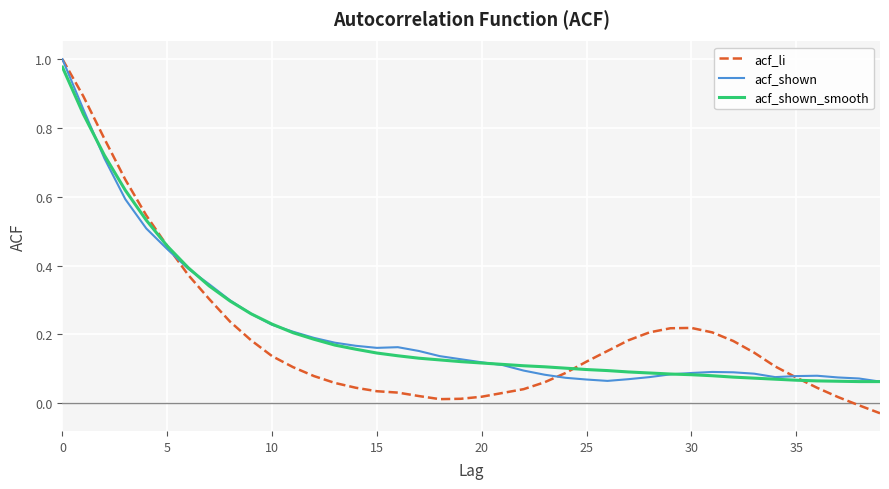

True or false: acf_shown_smooth and acf_li intersect in this chart.

True